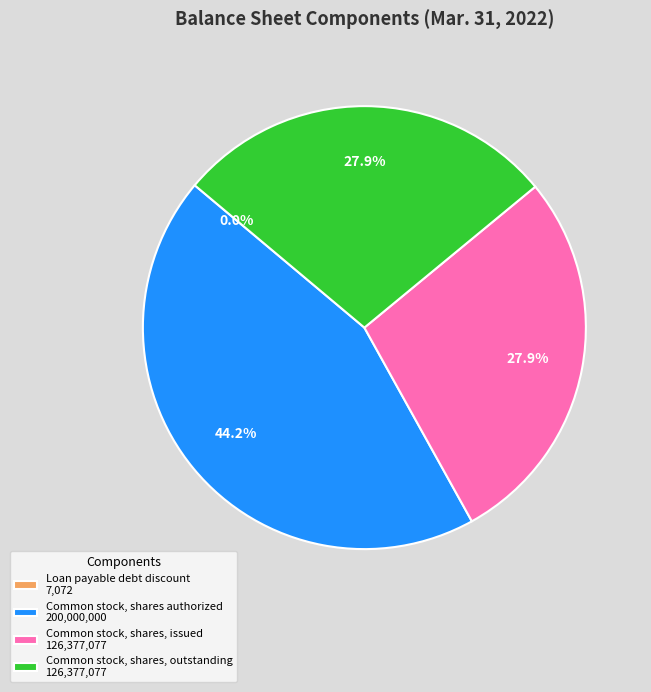

What portion of the pie excludes Common stock, shares, issued 126,377,077?

72.1%